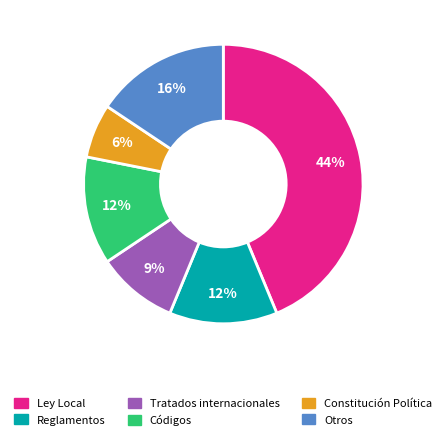

True or false: Constitución Política accounts for 6% of the total.

True